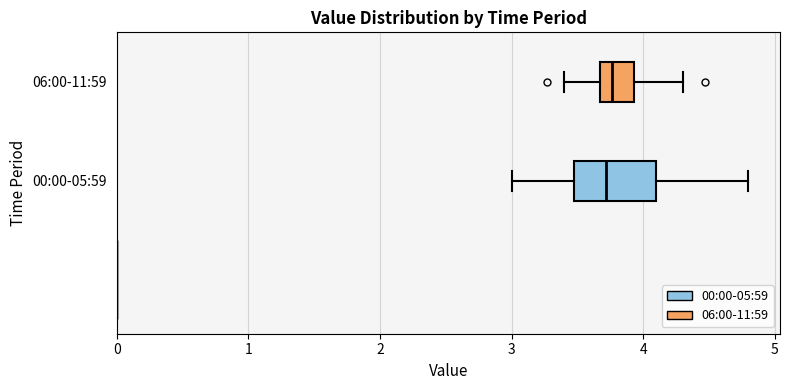

Reading bottom to top, transcribe this box plot: for each box, give where its median line is, the range the box spans, and where its two whiskers end, as read against the x-axis. The values are not printed on the chart, so give them approximately, as read against the axis.

00:00-05:59: median 3.7, box 3.5 to 4.1, whiskers 3.0 to 4.8
06:00-11:59: median 3.8, box 3.7 to 3.9, whiskers 3.4 to 4.3